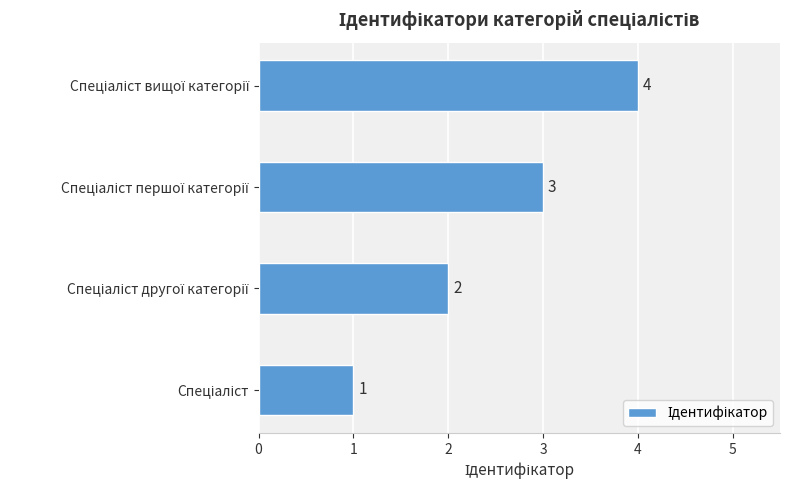

How many values are between 2 and 4?

3